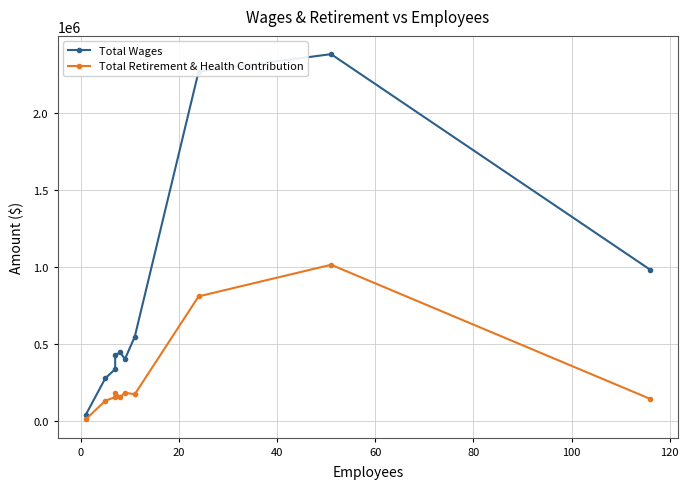

Which series has the largest range (max minus min)?

Total Wages